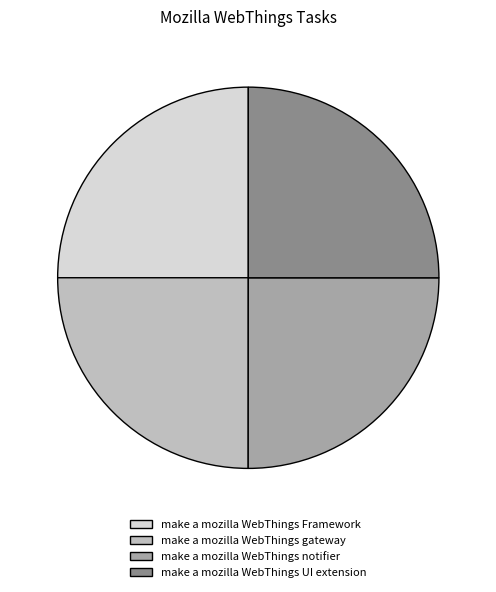

Is there a majority slice in this chart?

No